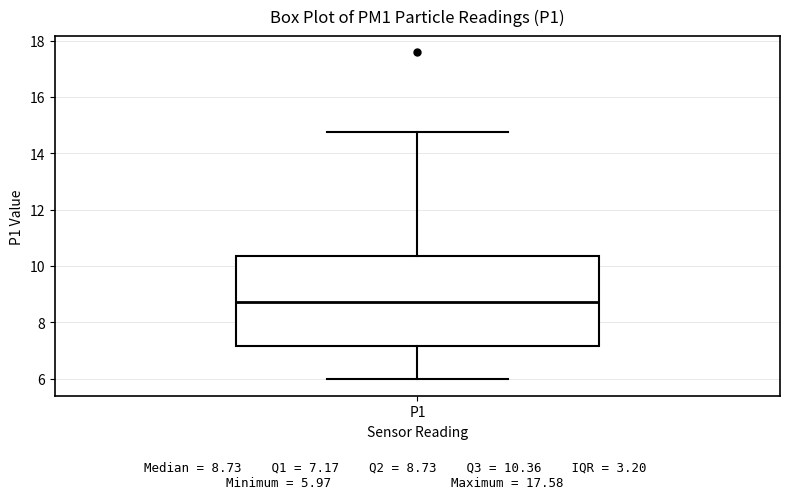

Where is the lower edge of the box for P1 on the y-axis? The values are not printed on the chart, so give them approximately, as read against the axis.

7.2